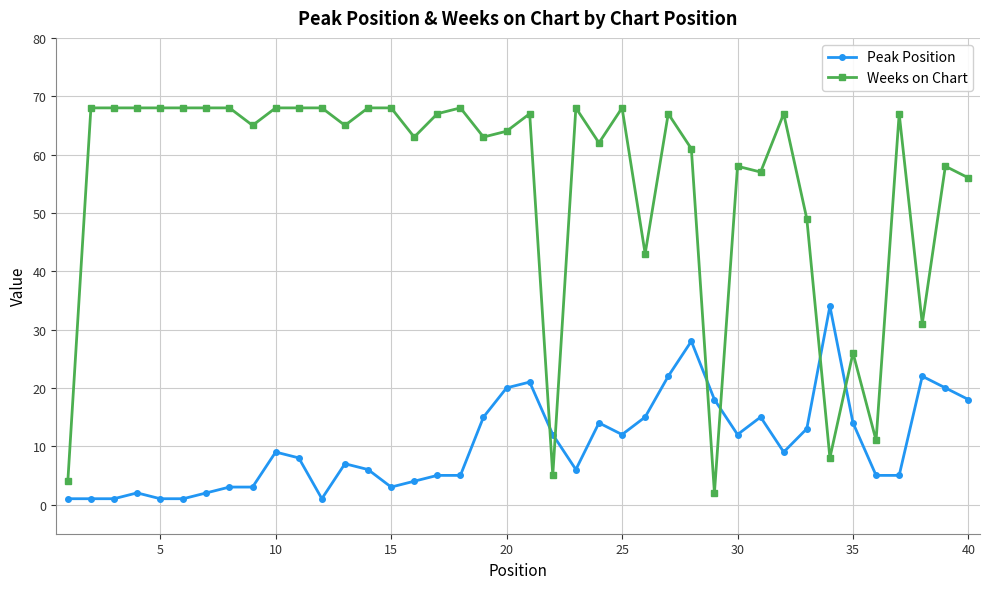

Rank the series by their maximum value, from lowest to highest.

Peak Position, Weeks on Chart